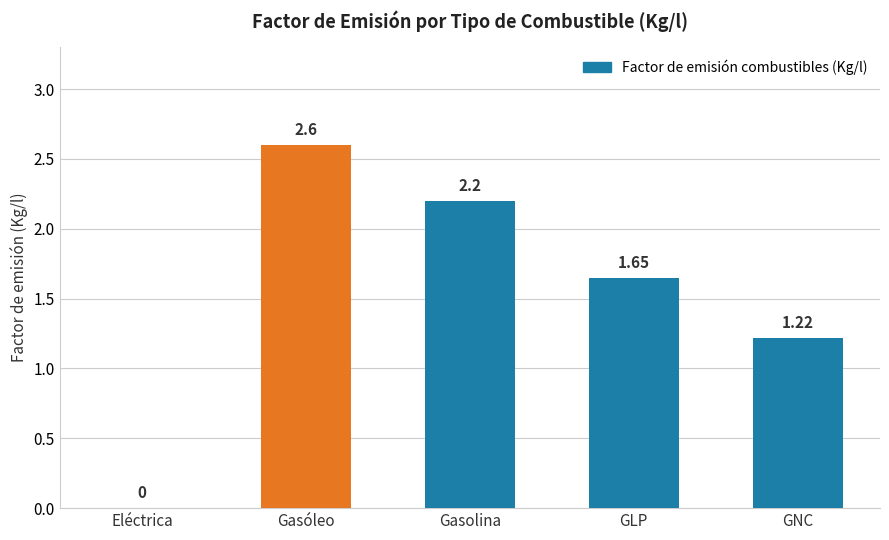

What is the greatest value displayed?

2.6